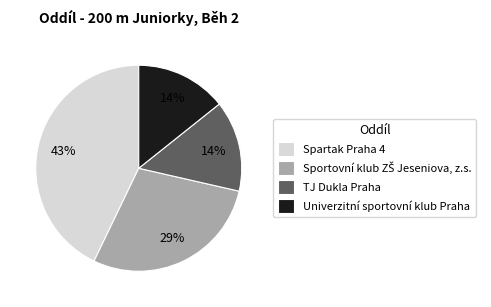

The Univerzitní sportovní klub Praha slice represents 1% of the pie. True or false?

False